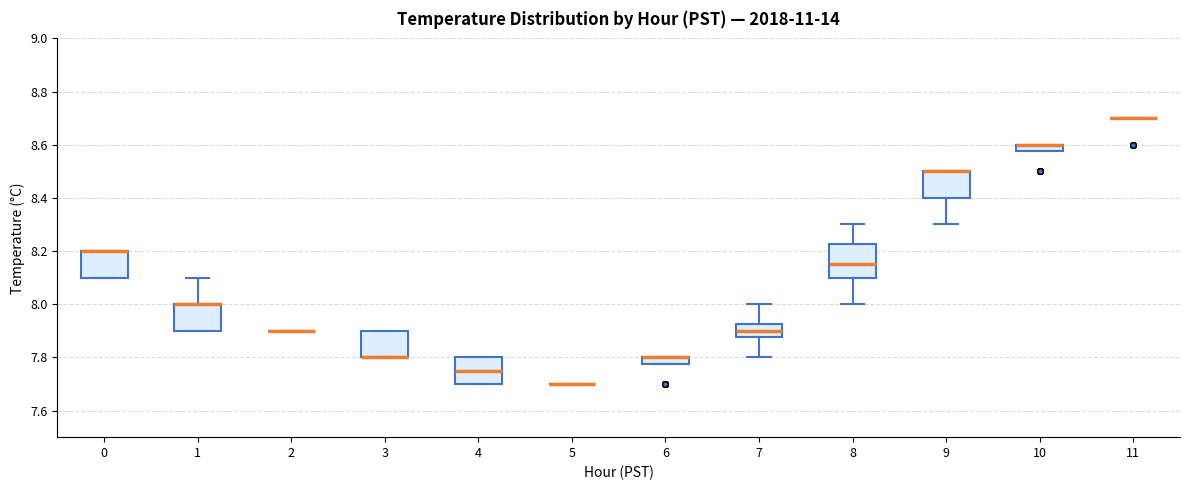

Where is the lower edge of the box at x = 0 on the y-axis? The values are not printed on the chart, so give them approximately, as read against the axis.

8.10